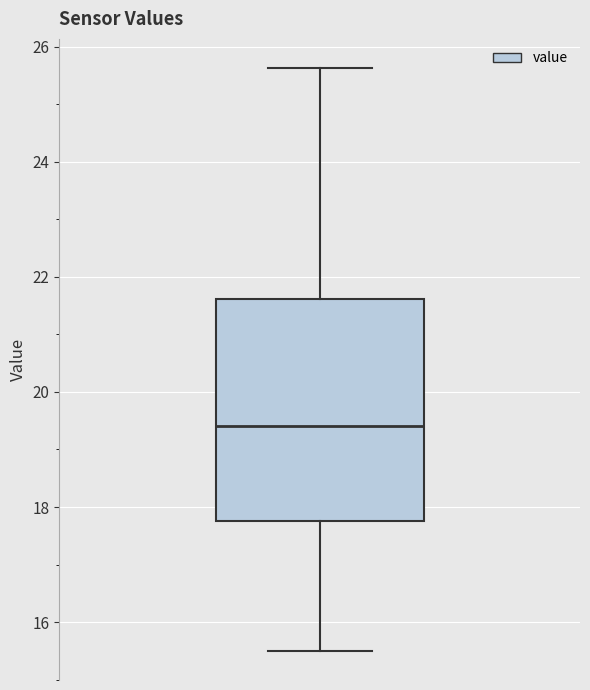

Read this box plot against the y-axis: the position of the median line, the range covered by the box, and the ends of both whiskers. The values are not printed on the chart, so give them approximately, as read against the axis.

median 19.4, box 17.8 to 21.6, whiskers 15.6 to 25.6